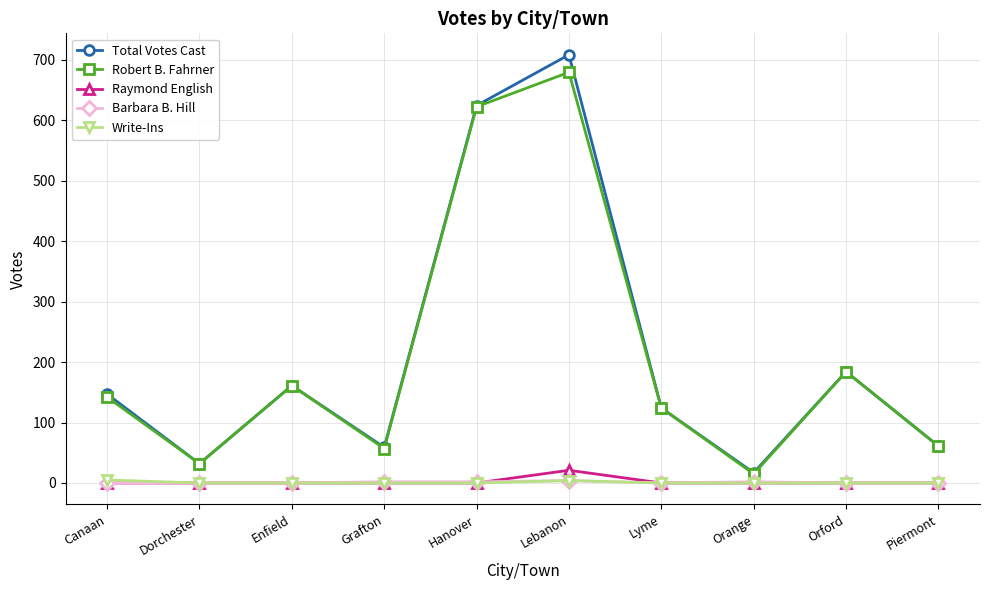

What is the label of the 3rd point from the right?

Orange